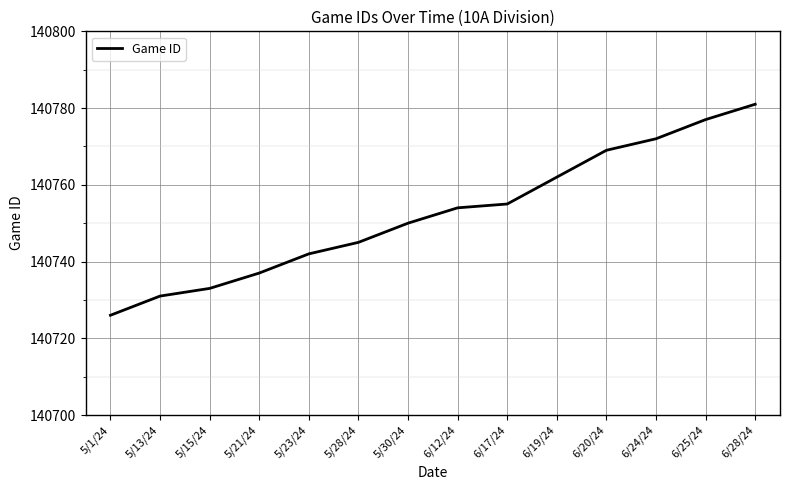

Is this an area chart (filled region under the line)?

No